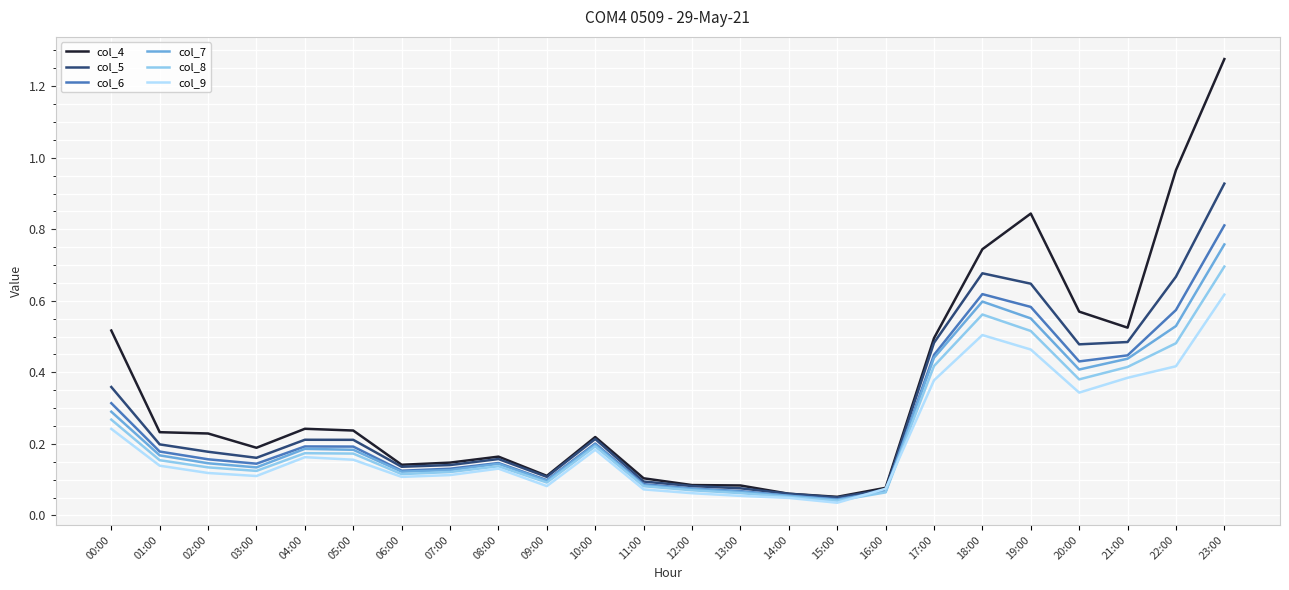

Is the value of col_5 at 03:00 greater than the value of col_6 at 04:00?

No